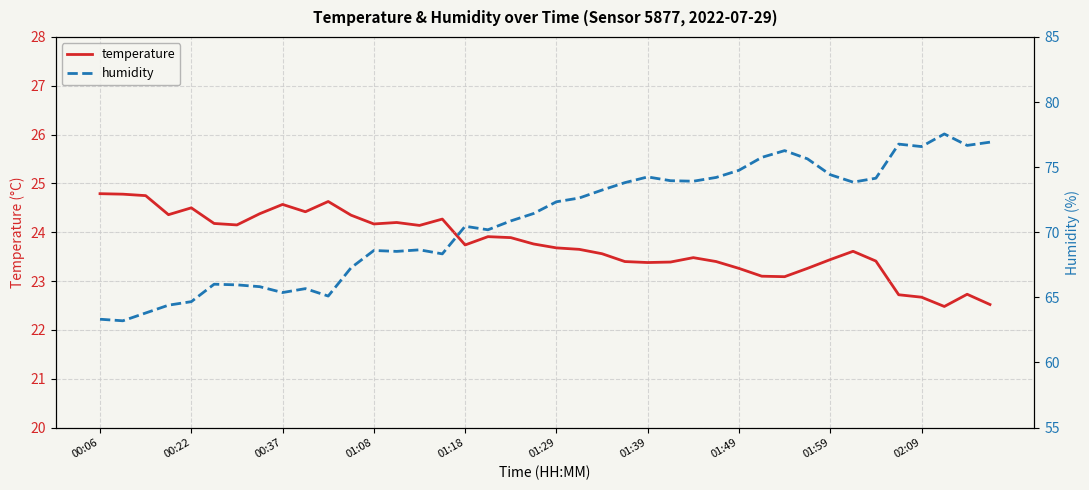

The value of temperature at 01:08 is 24.2. True or false?

True